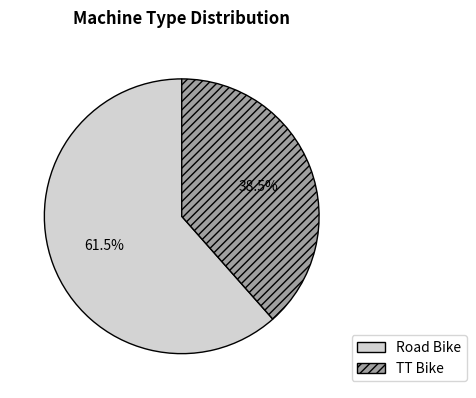

What is the smallest slice in the pie chart?

TT Bike